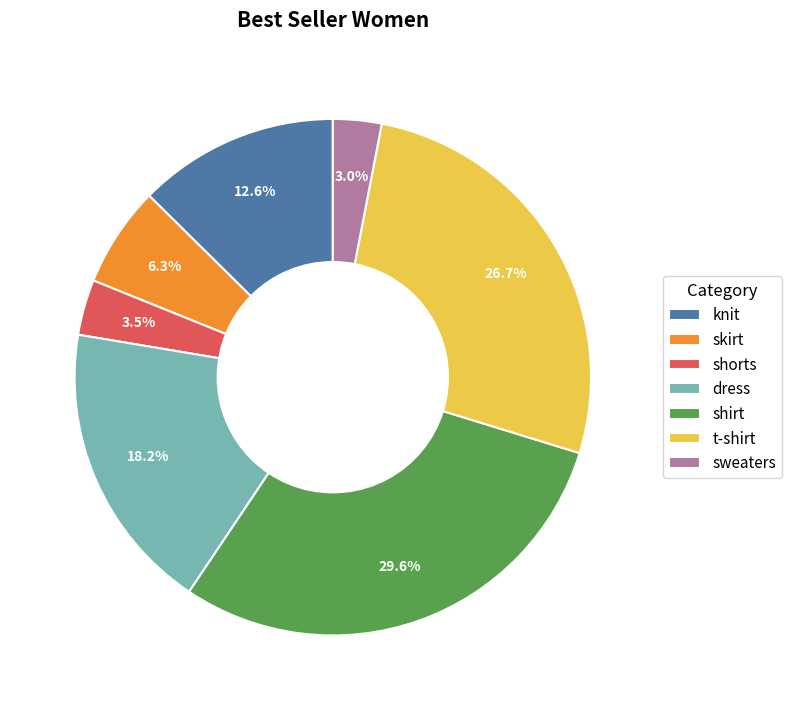

The t-shirt slice represents 27% of the pie. True or false?

True